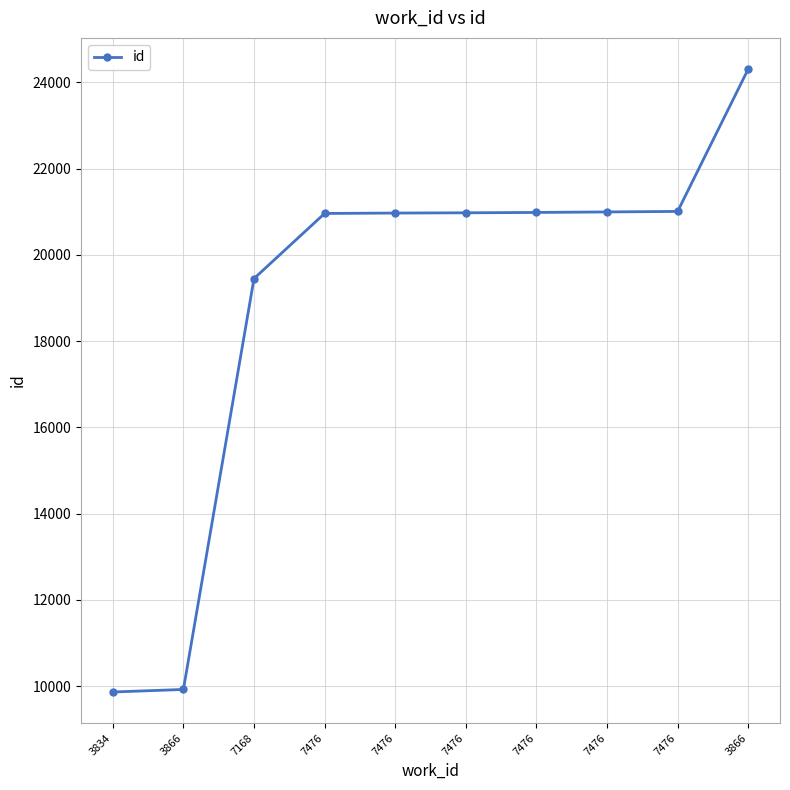

How many lines are shown in the chart?

1